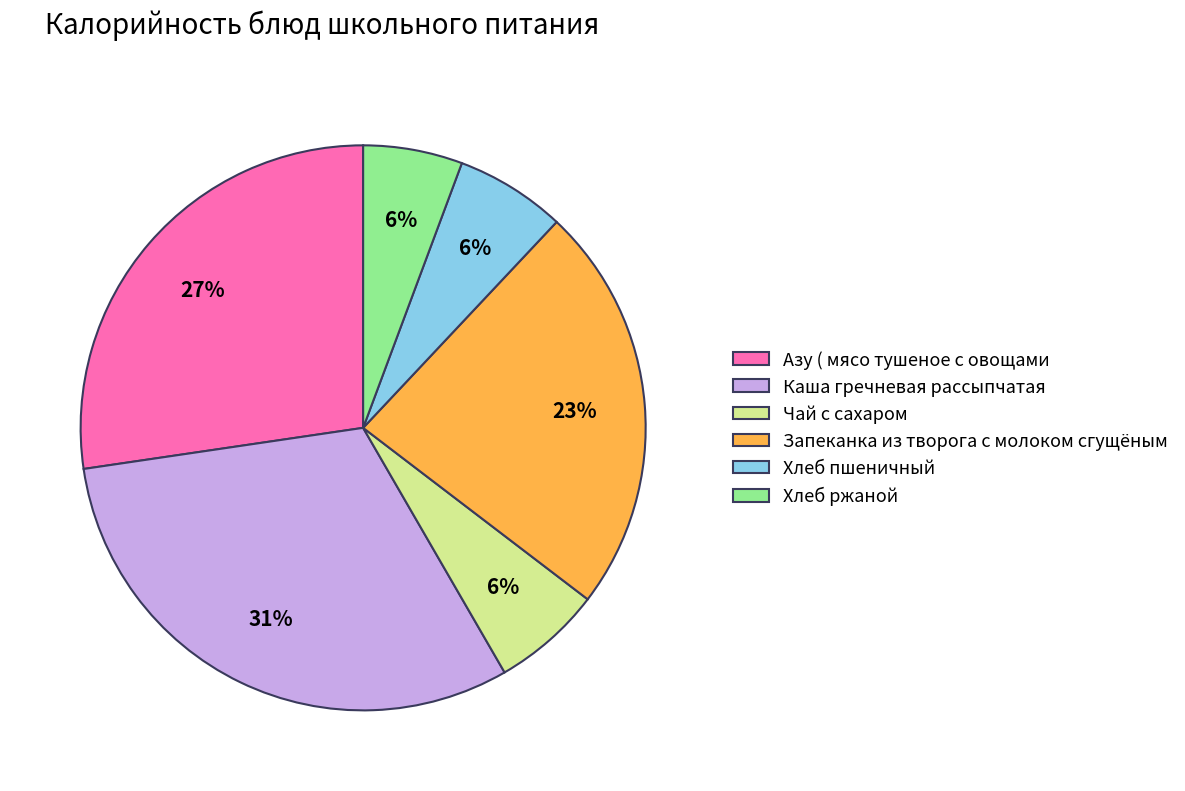

Do Запеканка из творога с молоком сгущёным and Хлеб ржаной together represent more than half of the pie?

No